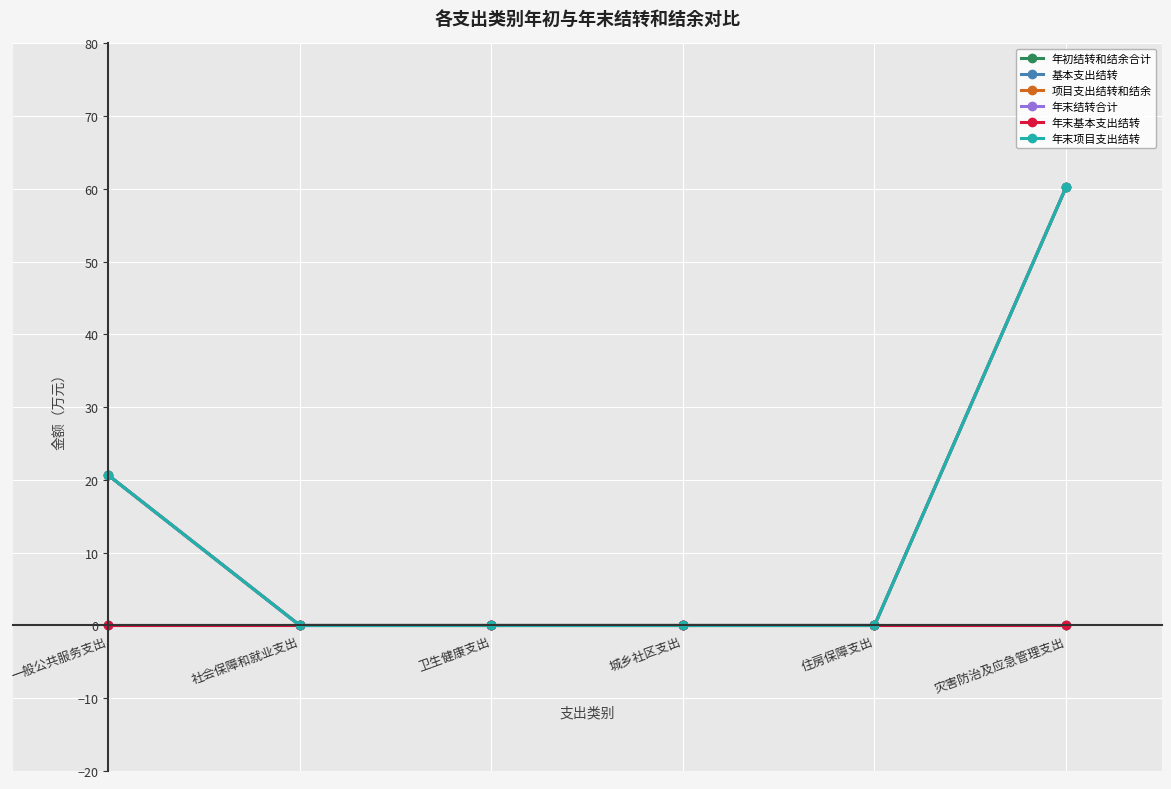

True or false: 项目支出结转和结余 and 年末项目支出结转 intersect in this chart.

False